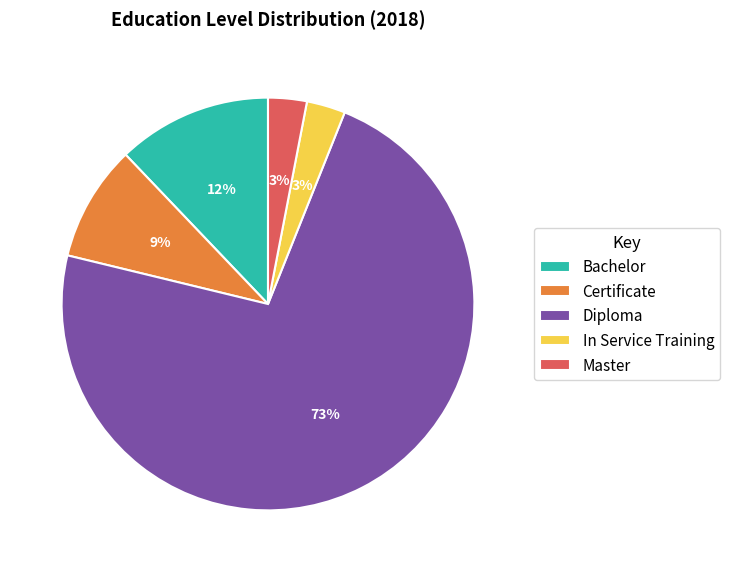

What percentage is the Diploma slice, to the nearest percent?

73%